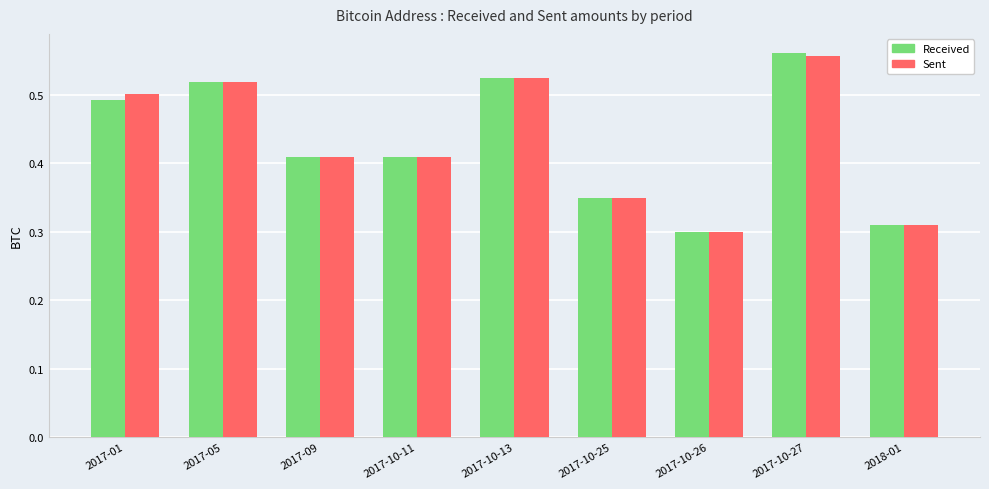

Which series has the widest spread of values?

Received